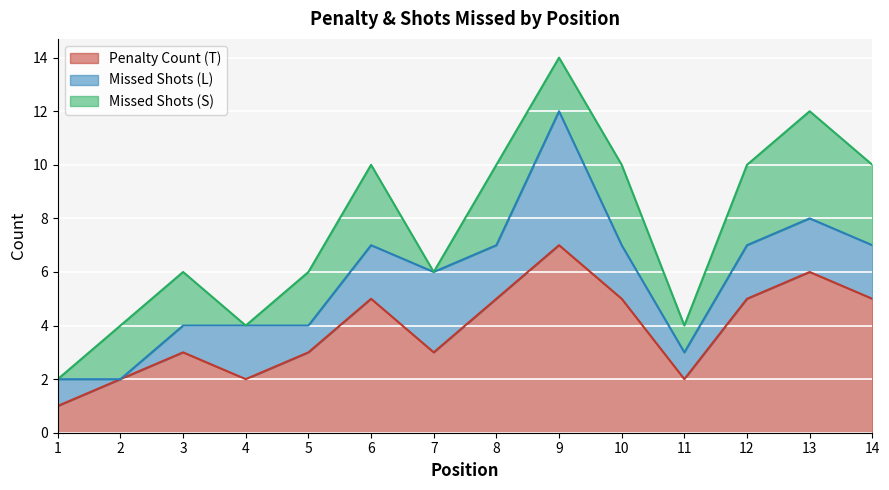

At 5, list the series in order from largest to smallest.

Penalty Count (T), Missed Shots (S), Missed Shots (L)